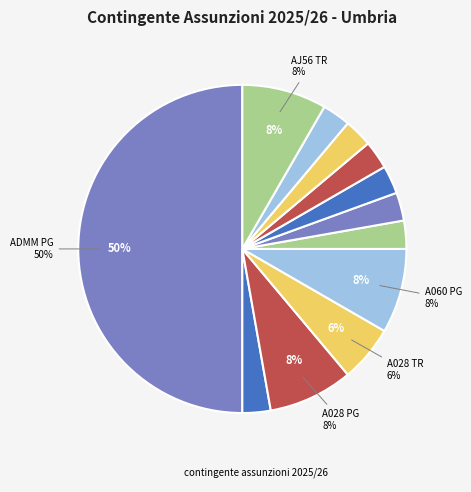

How many slices are in this pie chart?

12